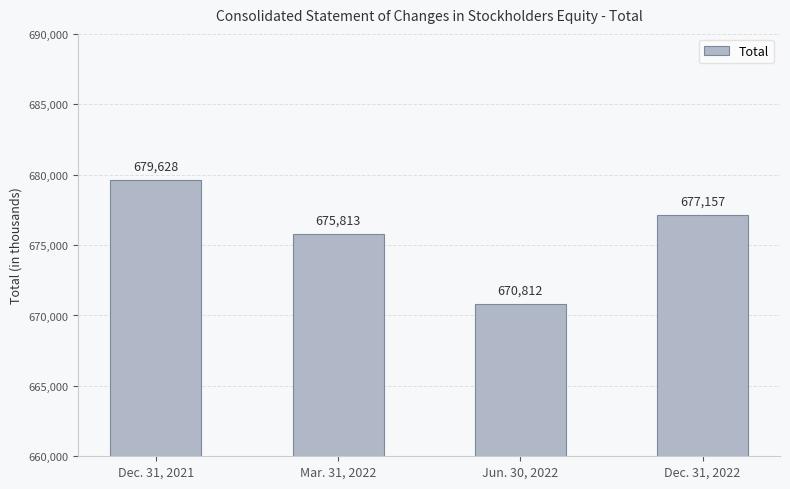

How many distinct data groups are displayed?

1